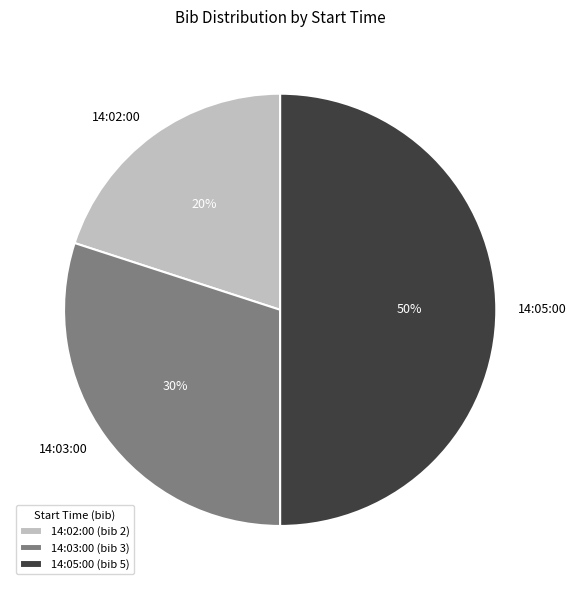

What is the largest slice in the pie chart?

14:05:00